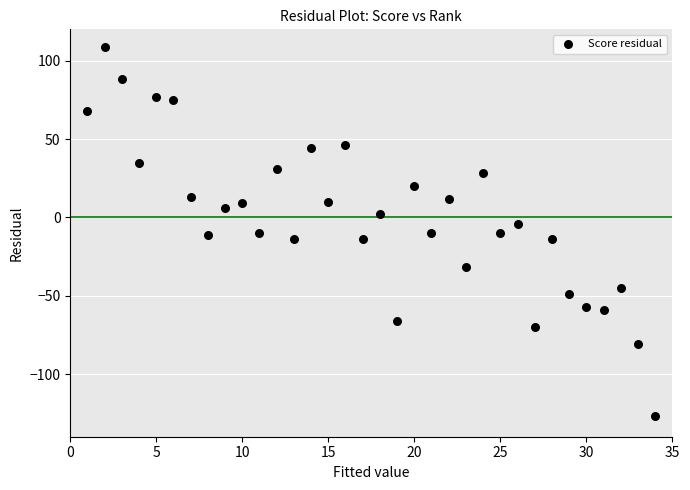

What is the range of Y values (max minus min)?

236